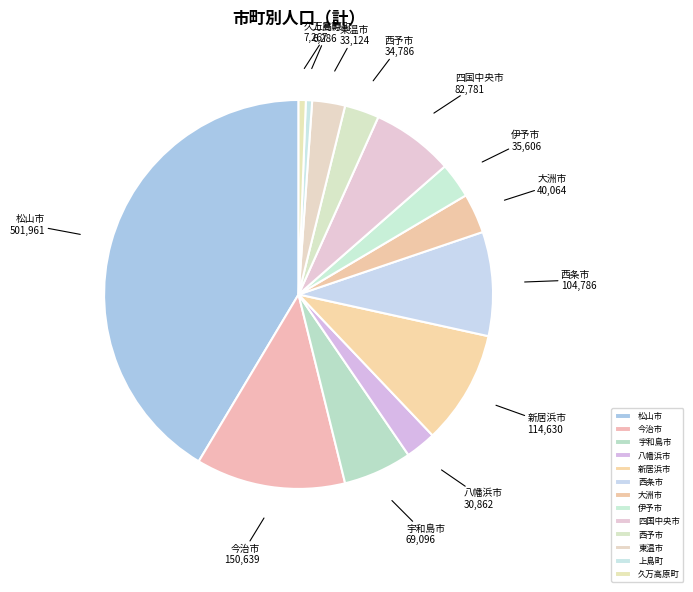

Does 今治市 account for over 50% of the chart?

No